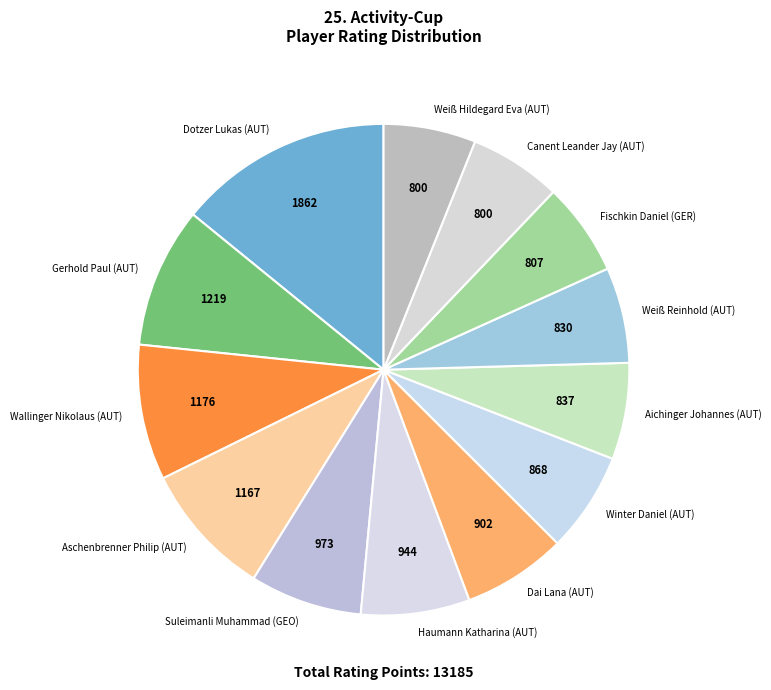

Is the sum of Dotzer Lukas (AUT) and Winter Daniel (AUT) greater than half?

No